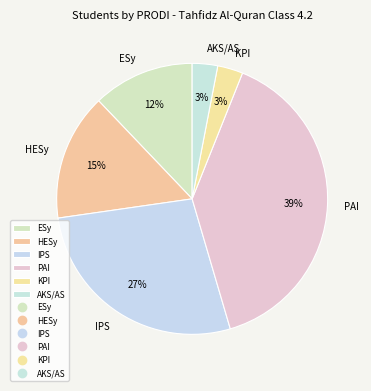

Does KPI represent more than half of the total?

No